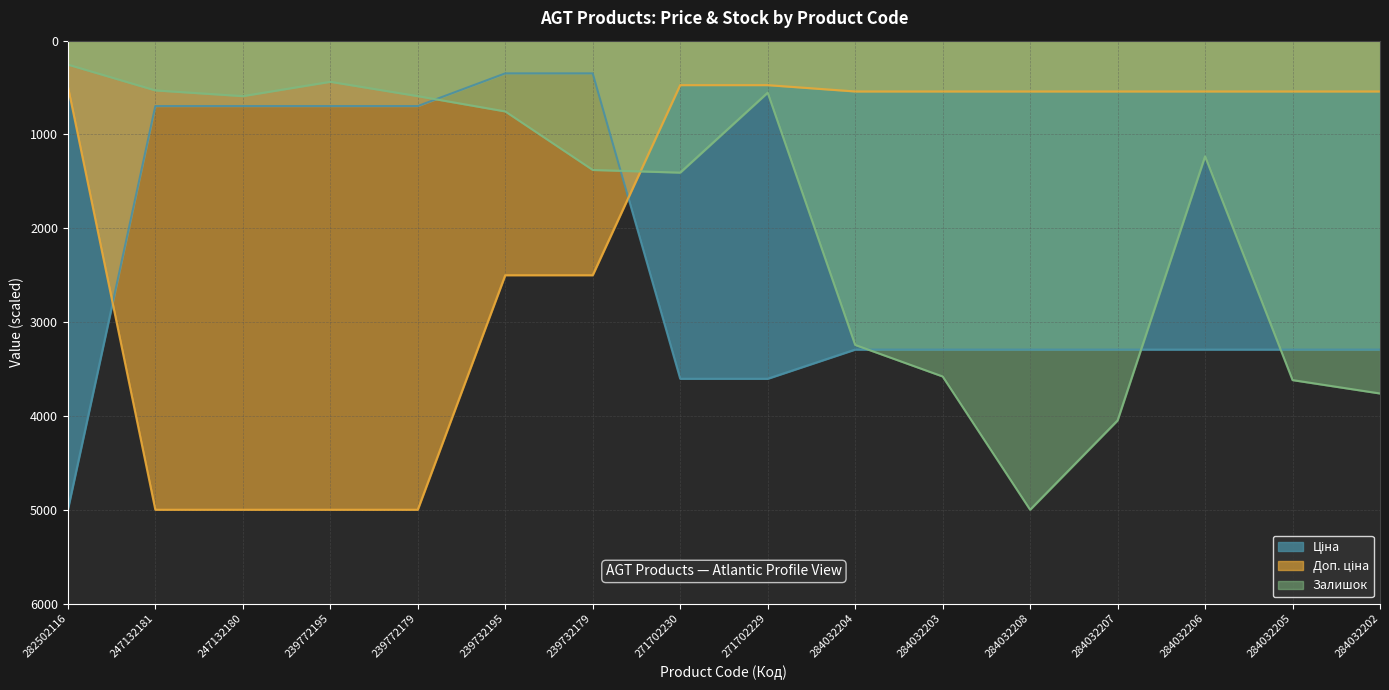

Rank the categories by Ціна value from highest to lowest.

282502116, 271702230, 271702229, 284032204, 284032203, 284032208, 284032207, 284032206, 284032205, 284032202, 247132181, 247132180, 239772195, 239772179, 239732195, 239732179